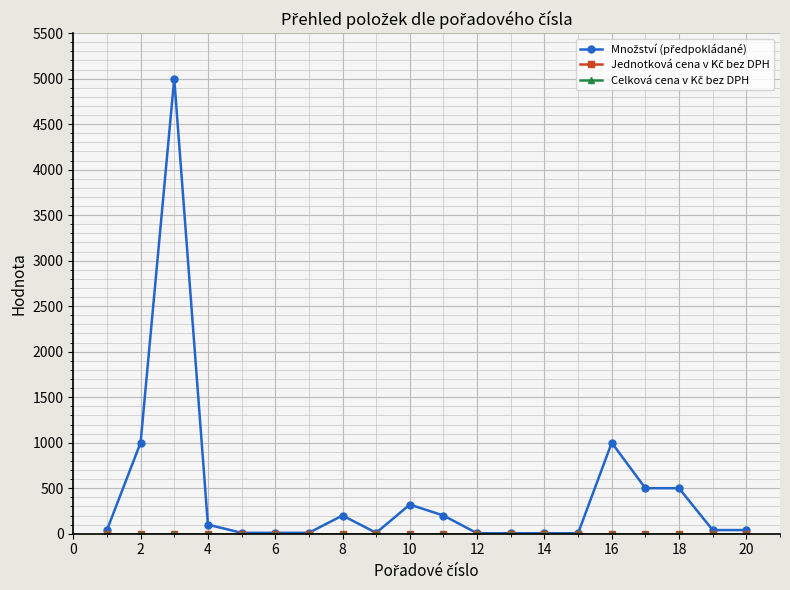

True or false: Množství (předpokládané) and Jednotková cena v Kč bez DPH cross at least once.

False